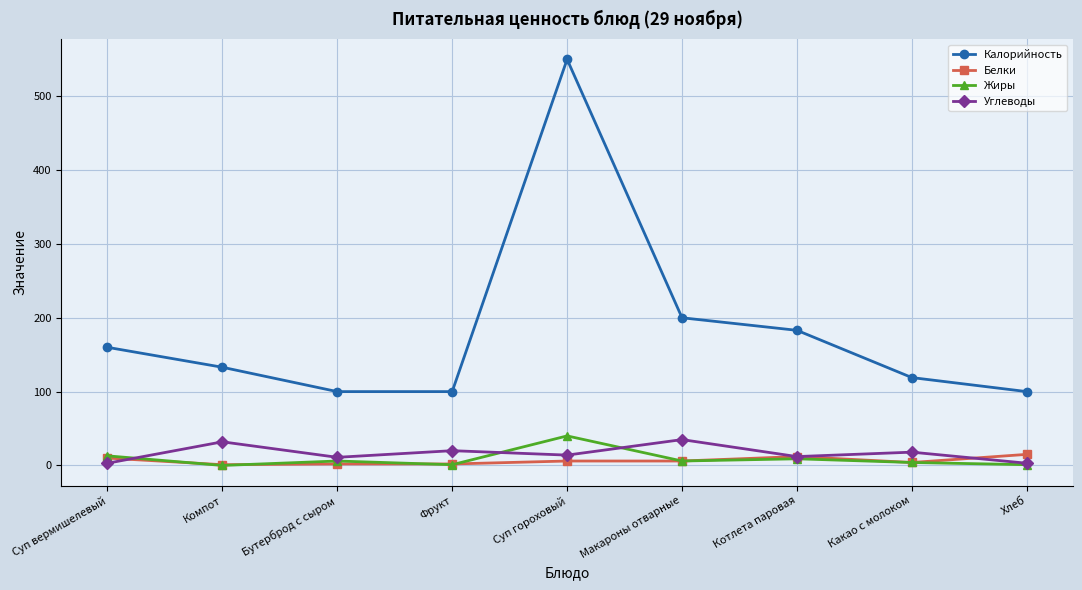

True or false: Жиры has a value of 0 at Компот.

True